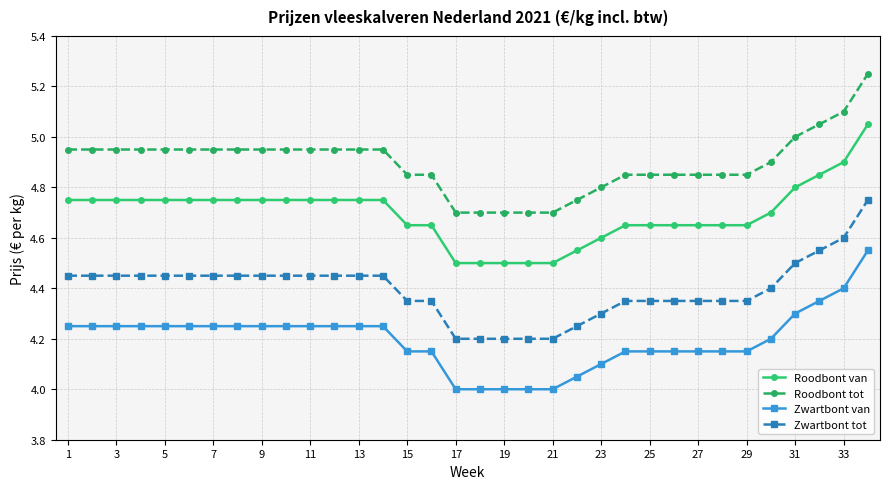

Which series has the largest total across all categories?

Roodbont tot